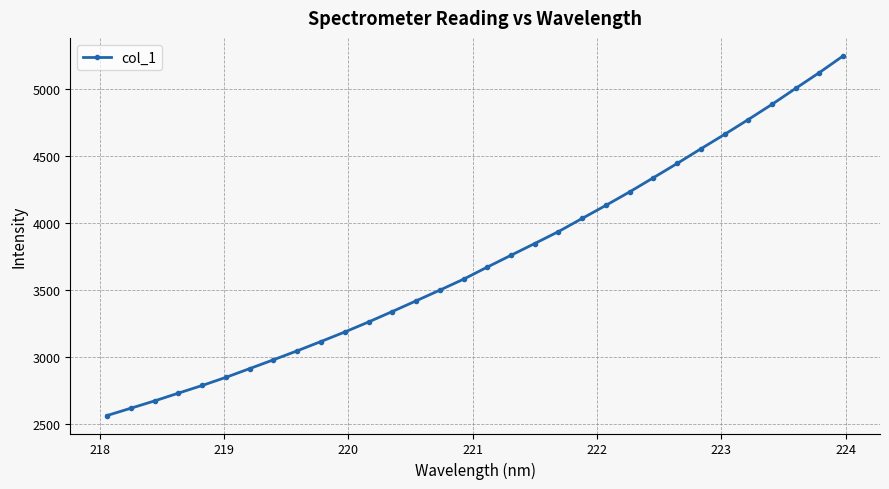

What is the value of the 16th point from the left?

3580.2